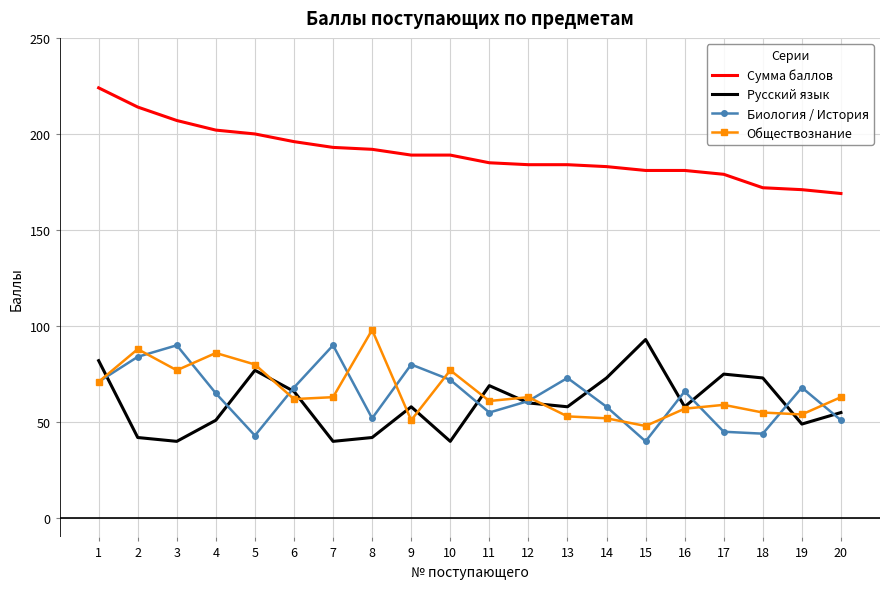

True or false: Сумма баллов and Биология / История cross at least once.

False